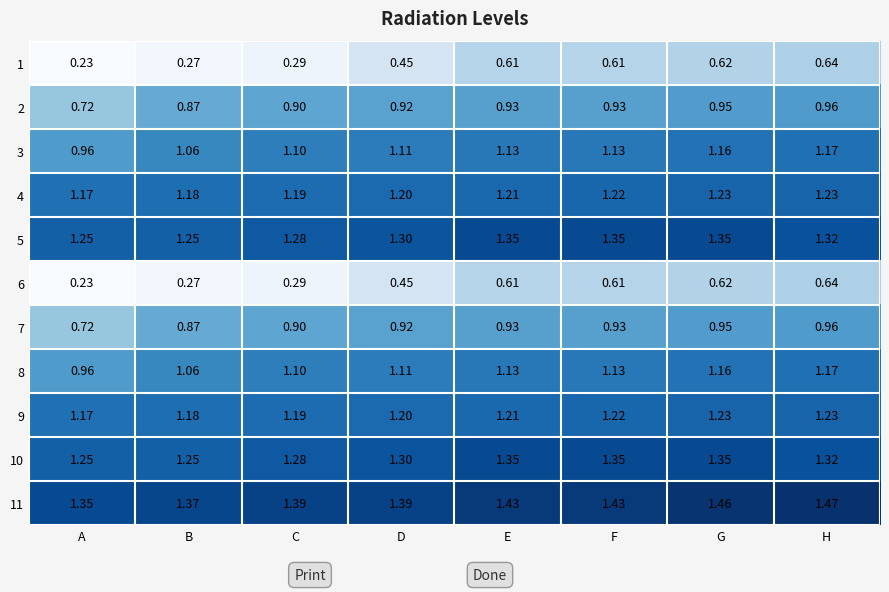

At which label is 8 closest to 1?

A